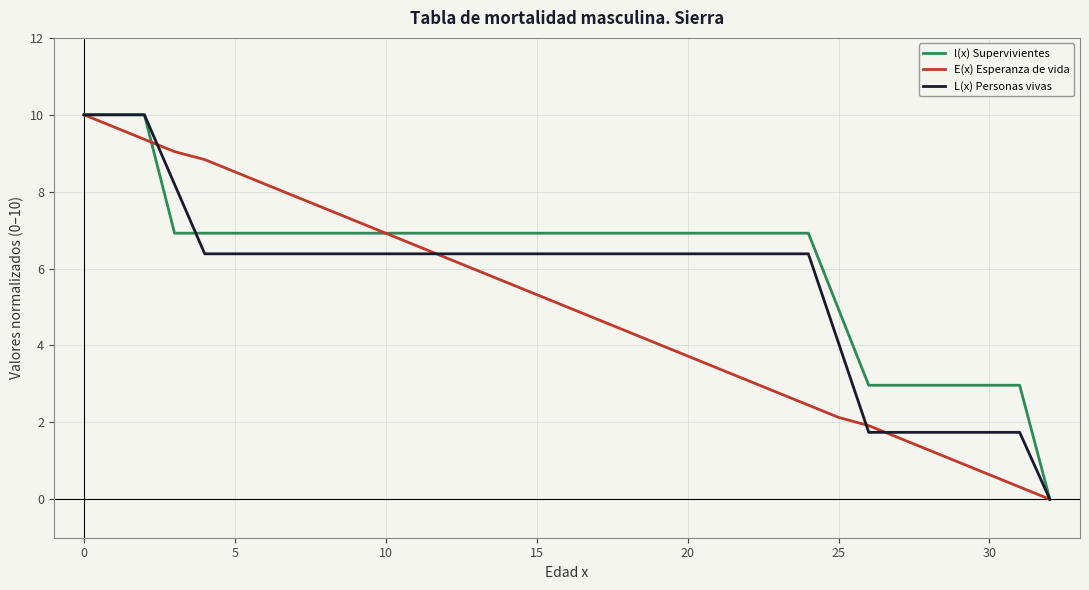

List the series in order of their overall mean, highest first.

l(x) Supervivientes, L(x) Personas vivas, E(x) Esperanza de vida